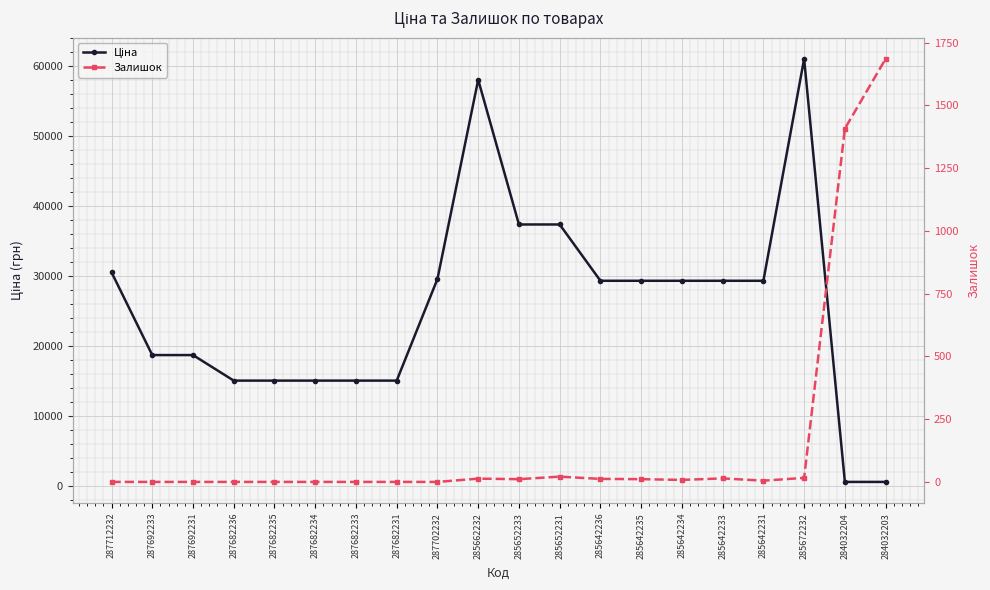

How many data points in Залишок are less than 8?

10